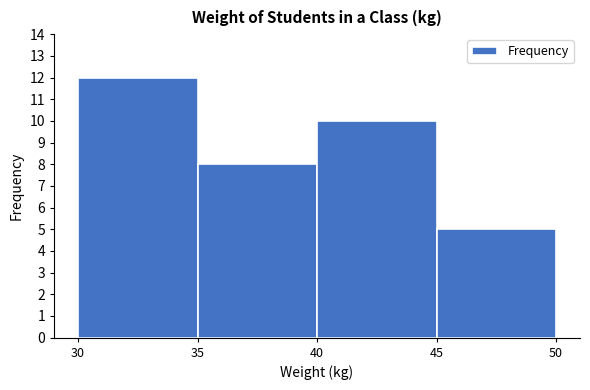

How tall is the bar that spans 30 to 35 on the x-axis? The values are not printed on the chart, so give them approximately, as read against the axis.

12